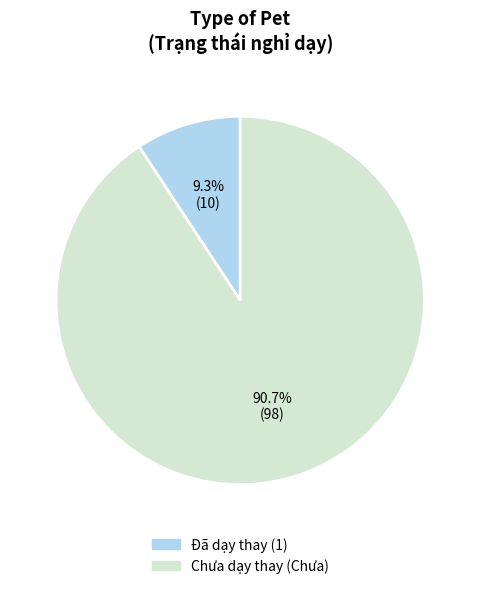

What is the largest slice in the pie chart?

Chưa dạy thay (Chưa)